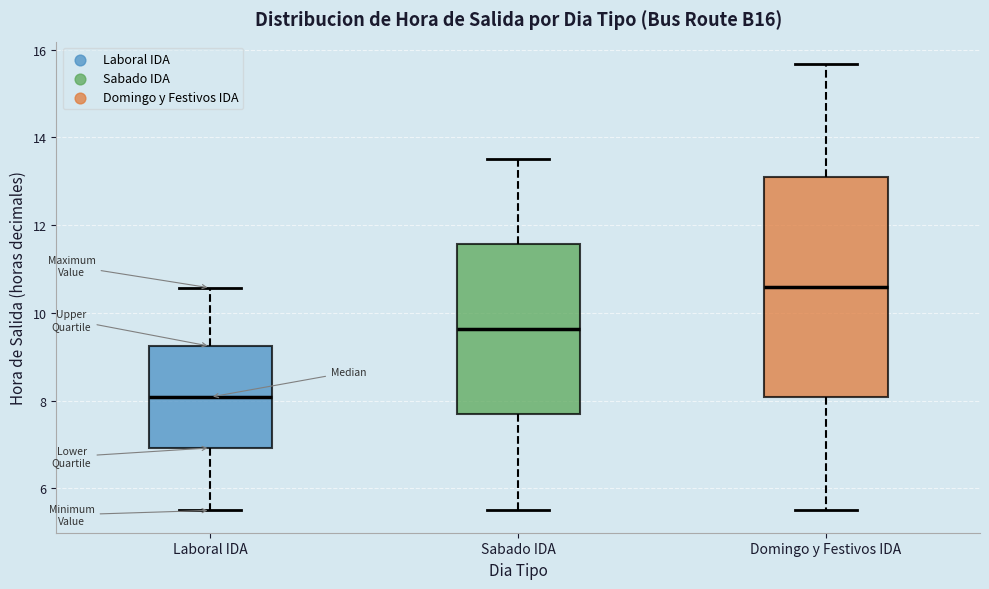

Which box's median line is the lowest?

Laboral IDA